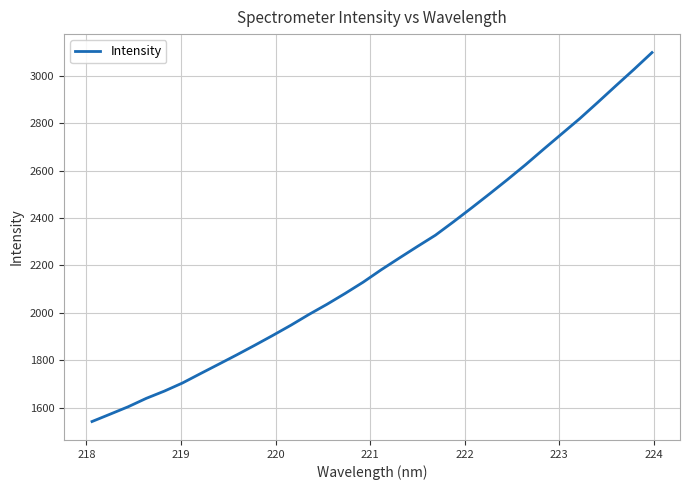

What is the maximum value shown in the chart?

3099.1